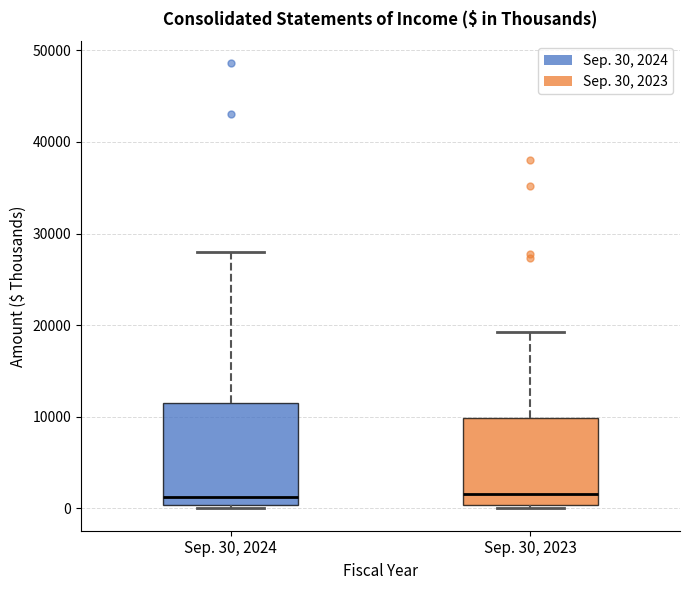

Reading left to right, read every box against the y-axis: the position of its median line, the range the box covers, and the ends of its whiskers. The values are not printed on the chart, so give them approximately, as read against the axis.

Sep. 30, 2024: median 1000, box 0 to 11000, whiskers 0 (just below the box's lower edge) to 28000
Sep. 30, 2023: median 2000, box 0 to 10000, whiskers 0 (just below the box's lower edge) to 19000